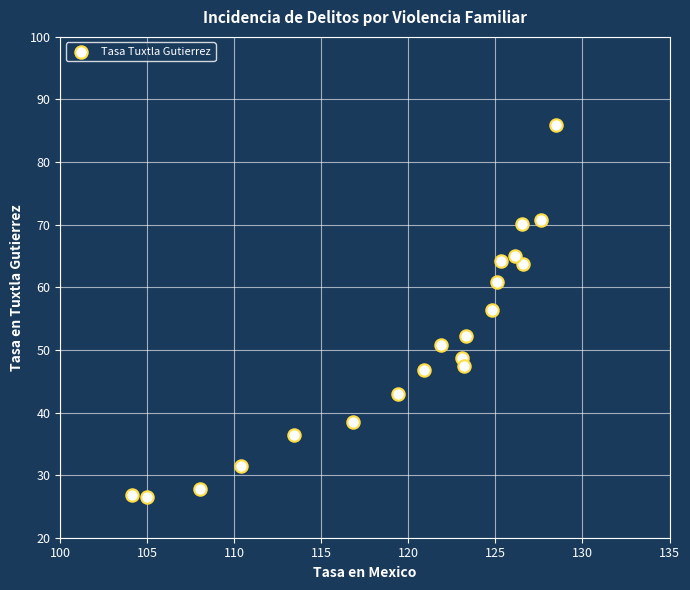

What is the range of X values (max minus min)?

24.4